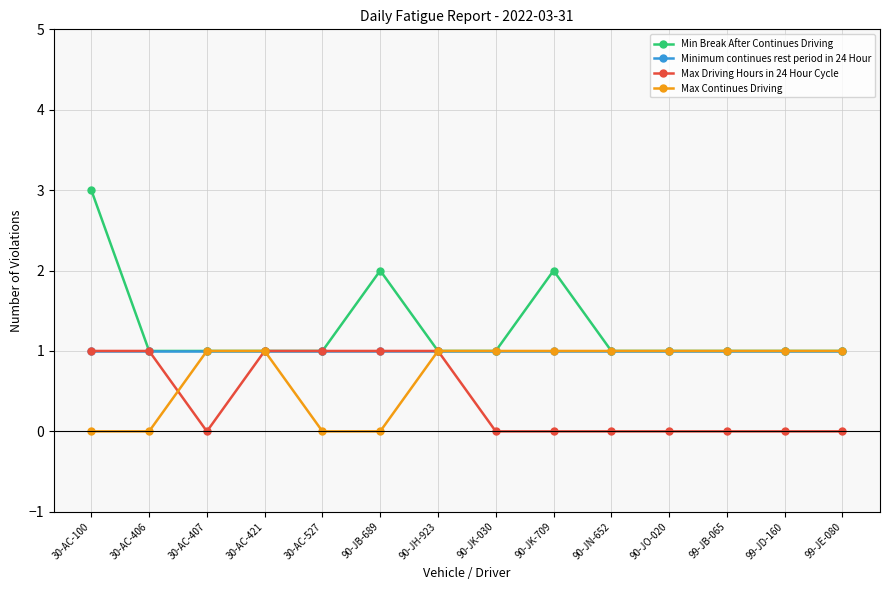

What is the total value across all series at 90-JO-020?

3